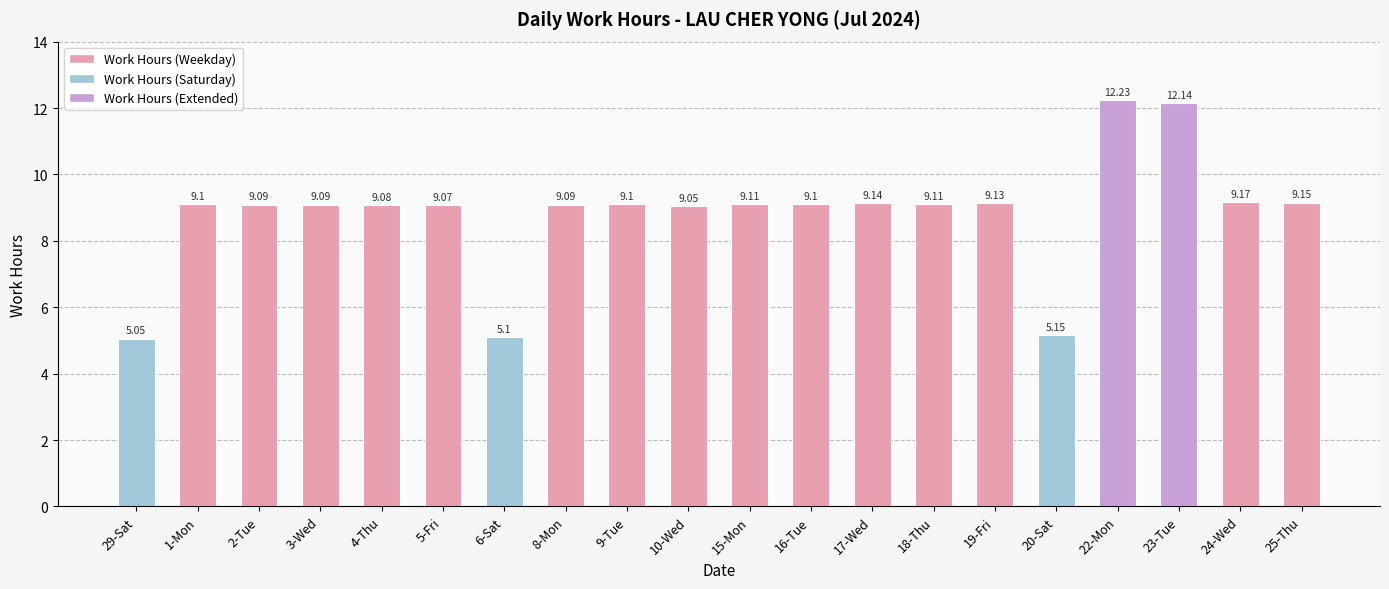

What is the ratio of the value at 4-Thu to the value at 18-Thu?

1.0